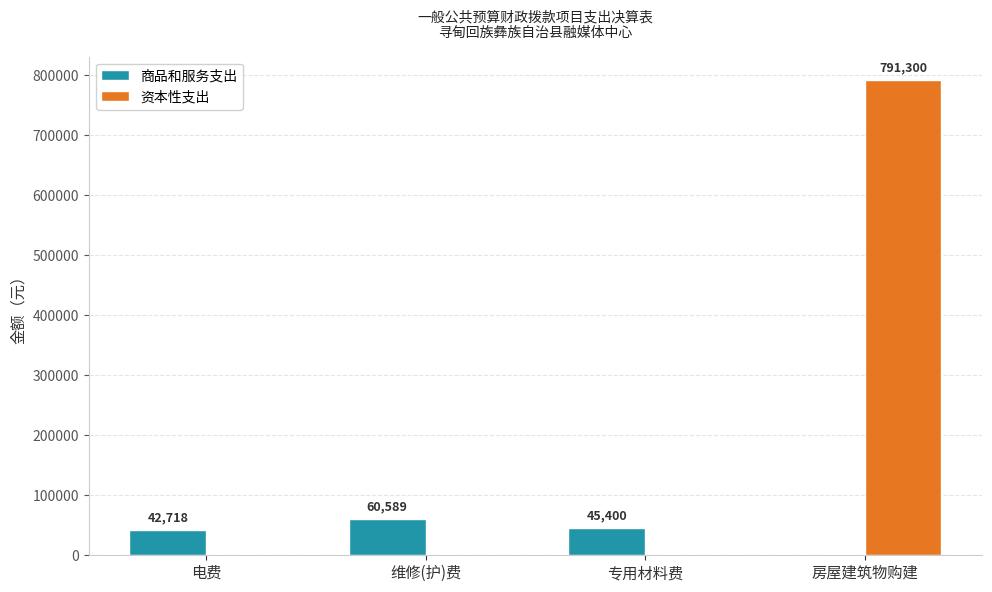

At which category is the sum across all series the highest?

房屋建筑物购建